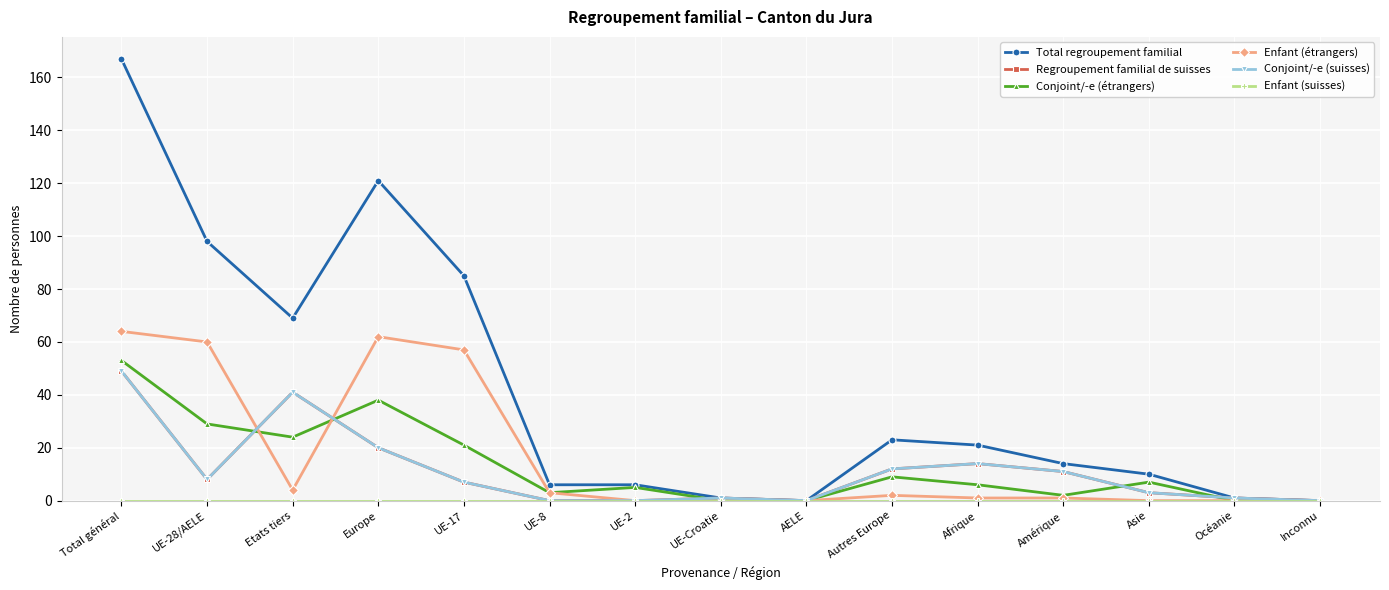

Is this an area chart (filled region under the line)?

No